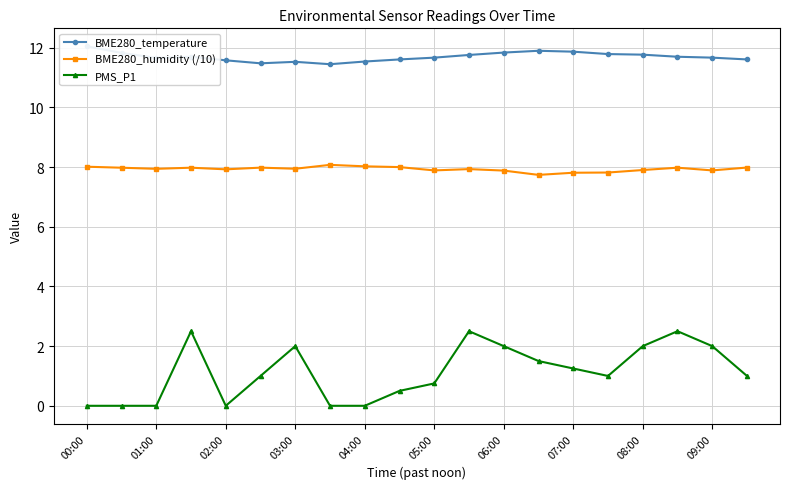

Is it true that PMS_P1 equals 1.4 at 06:00?

False